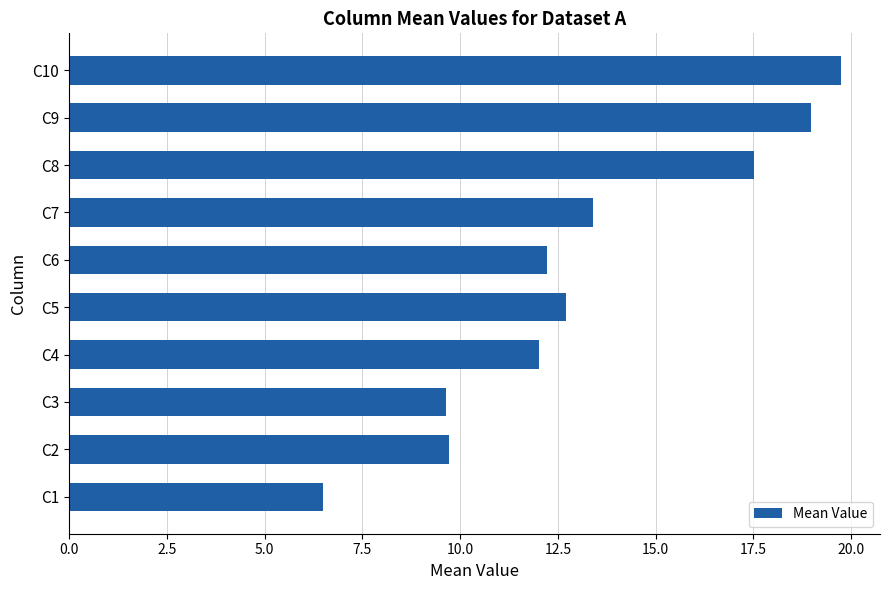

What is the difference between the maximum and second lowest values?

10.1